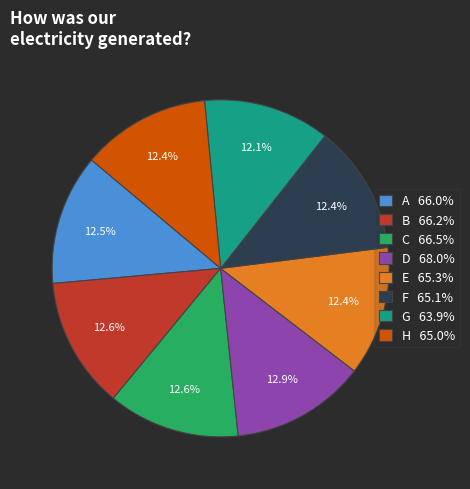

Which has a higher value, D 68.0% or G 63.9%?

D 68.0%